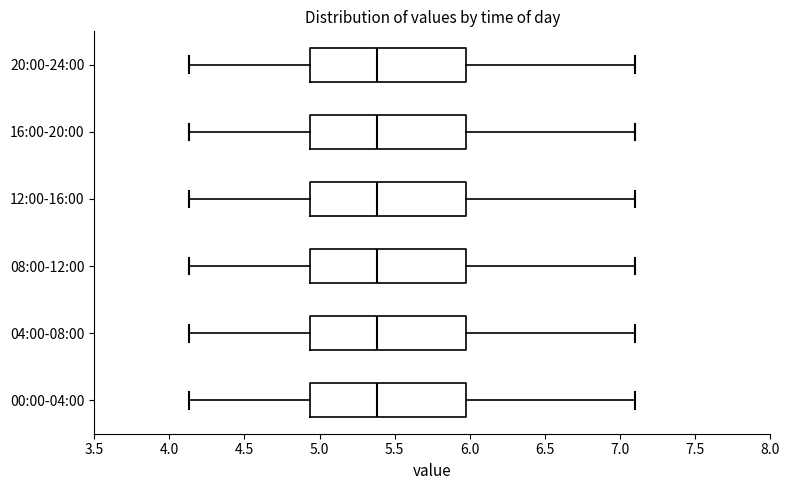

Where is the left edge of the box for 20:00-24:00 on the x-axis? The values are not printed on the chart, so give them approximately, as read against the axis.

4.95